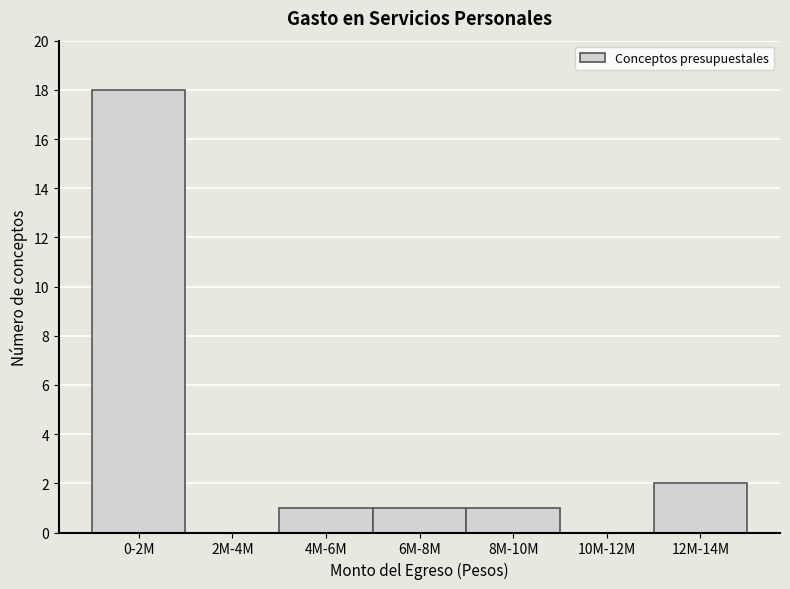

Reading right to left, what are all the values shown in this chart?

12M-14M=2	10M-12M=0	8M-10M=1	6M-8M=1	4M-6M=1	2M-4M=0	0-2M=18